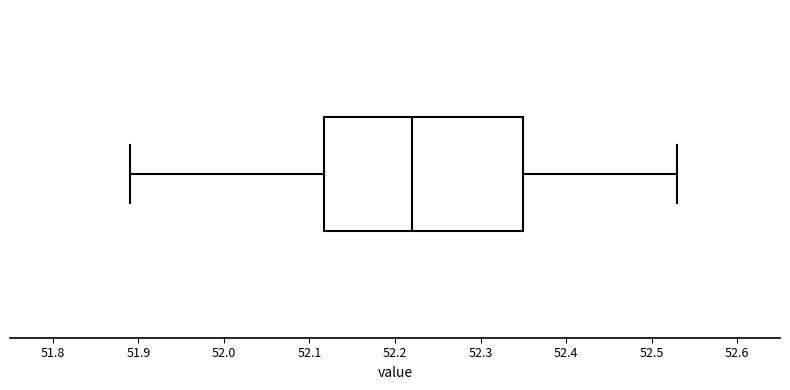

Where does the right whisker of the box end on the x-axis? The values are not printed on the chart, so give them approximately, as read against the axis.

52.53